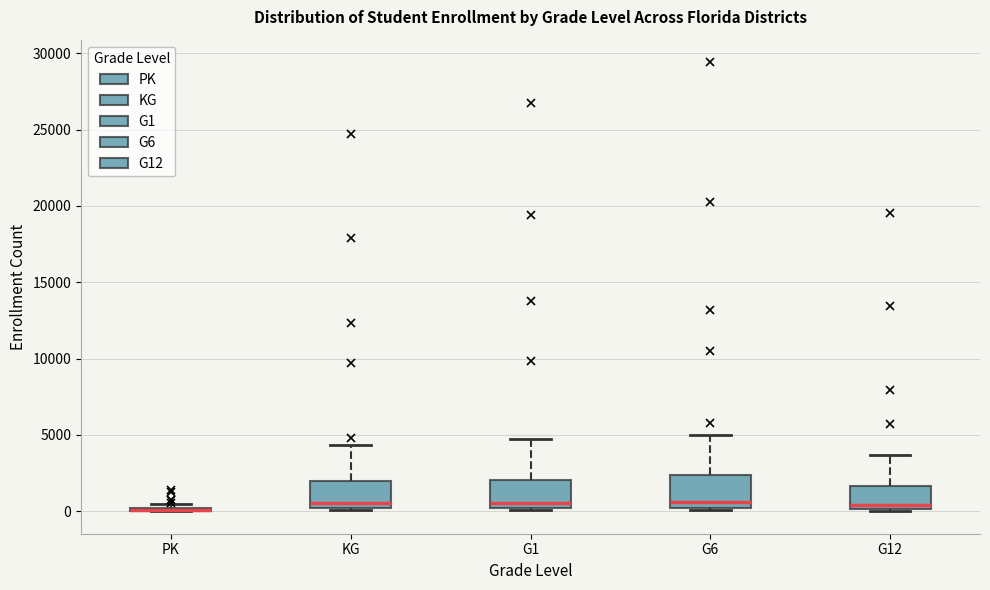

Where is the upper edge of the box for G6 on the y-axis? The values are not printed on the chart, so give them approximately, as read against the axis.

2500